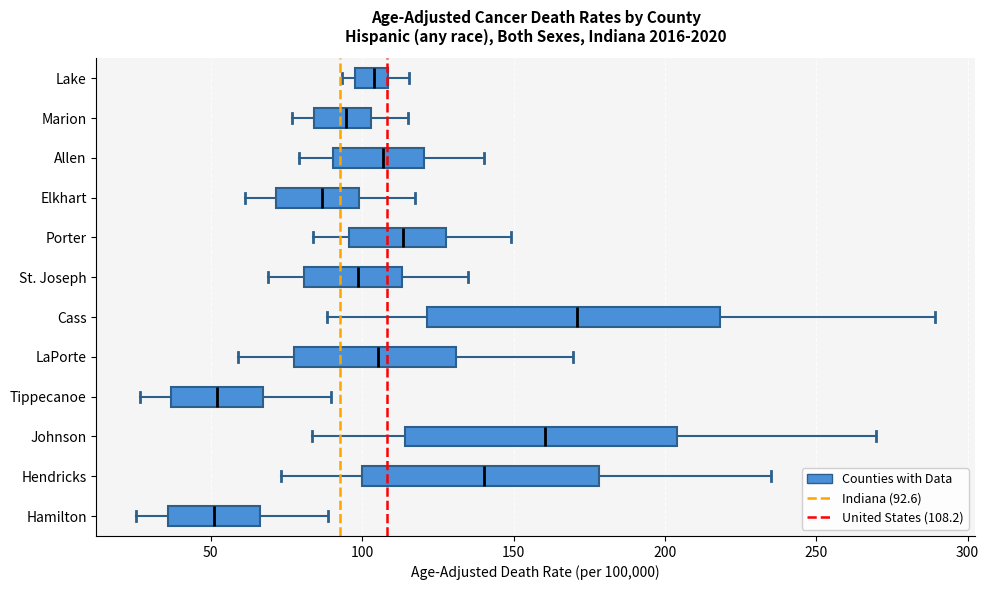

Reading bottom to top, transcribe this box plot: for each box, give where its median line is, the range the box spans, and where its two whiskers end, as read against the x-axis. The values are not printed on the chart, so give them approximately, as read against the axis.

Hamilton: median 50, box 35 to 65, whiskers 25 to 90
Hendricks: median 140, box 100 to 180, whiskers 75 to 235
Johnson: median 160, box 115 to 205, whiskers 85 to 270
Tippecanoe: median 50, box 35 to 65, whiskers 25 to 90
LaPorte: median 105, box 80 to 130, whiskers 60 to 170
Cass: median 170, box 120 to 220, whiskers 90 to 290
St. Joseph: median 100, box 80 to 115, whiskers 70 to 135
Porter: median 115, box 95 to 130, whiskers 85 to 150
Elkhart: median 85, box 70 to 100, whiskers 60 to 115
Allen: median 105, box 90 to 120, whiskers 80 to 140
Marion: median 95, box 85 to 105, whiskers 75 to 115
Lake: median 105, box 95 to 110, whiskers 95 (just left of the box's left edge) to 115